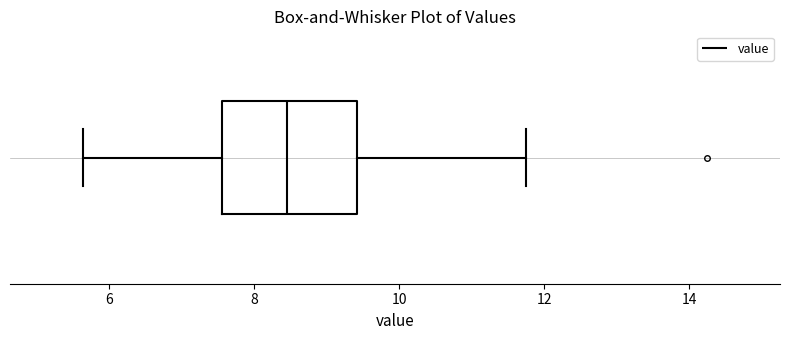

Transcribe this box plot: give where the median line is, the range the box spans, and where the two whiskers end, as read against the x-axis. The values are not printed on the chart, so give them approximately, as read against the axis.

median 8.4, box 7.6 to 9.4, whiskers 5.6 to 11.8